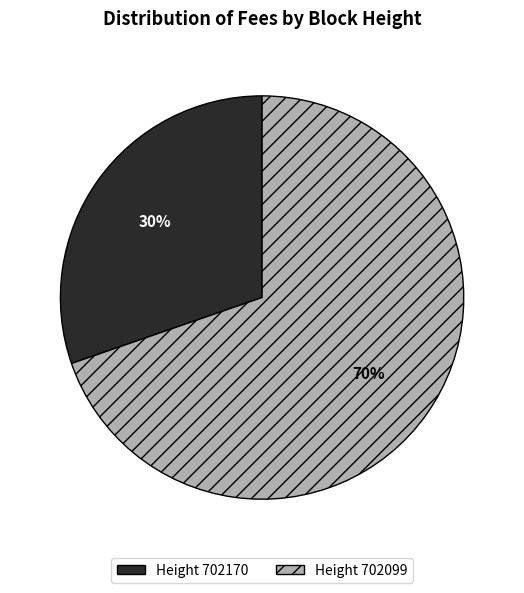

Is there any slice that represents more than half of the pie?

Yes